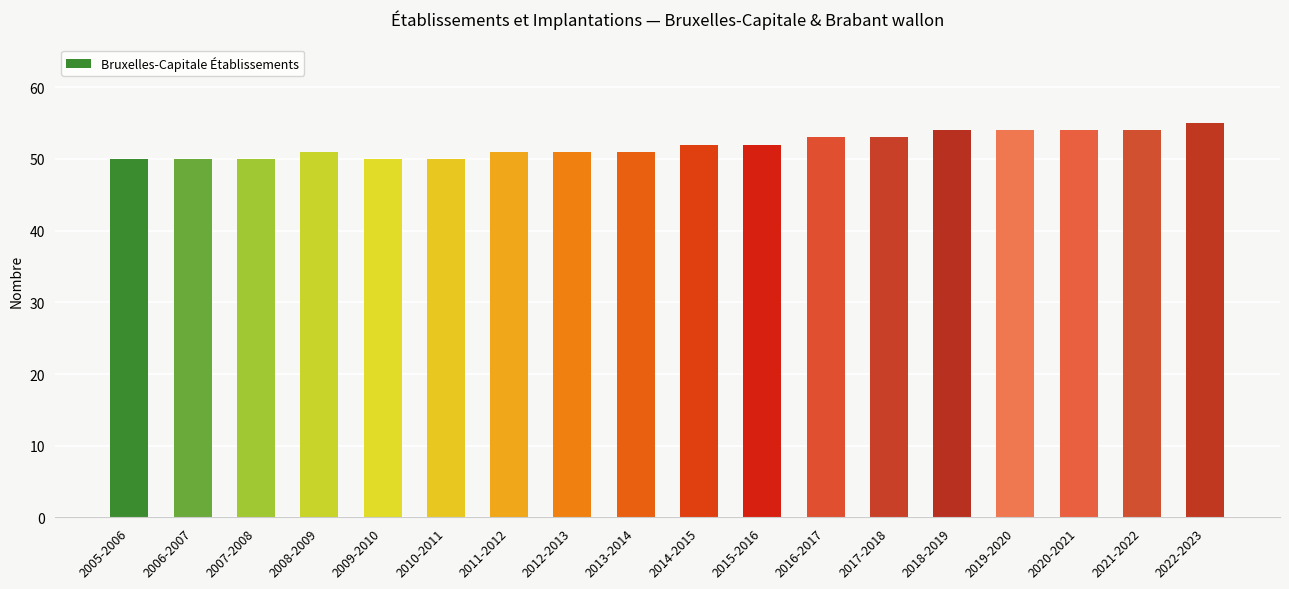

Reading right to left, list all the values displayed in this chart.

2022-2023=55	2021-2022=54	2020-2021=54	2019-2020=54	2018-2019=54	2017-2018=53	2016-2017=53	2015-2016=52	2014-2015=52	2013-2014=51	2012-2013=51	2011-2012=51	2010-2011=50	2009-2010=50	2008-2009=51	2007-2008=50	2006-2007=50	2005-2006=50